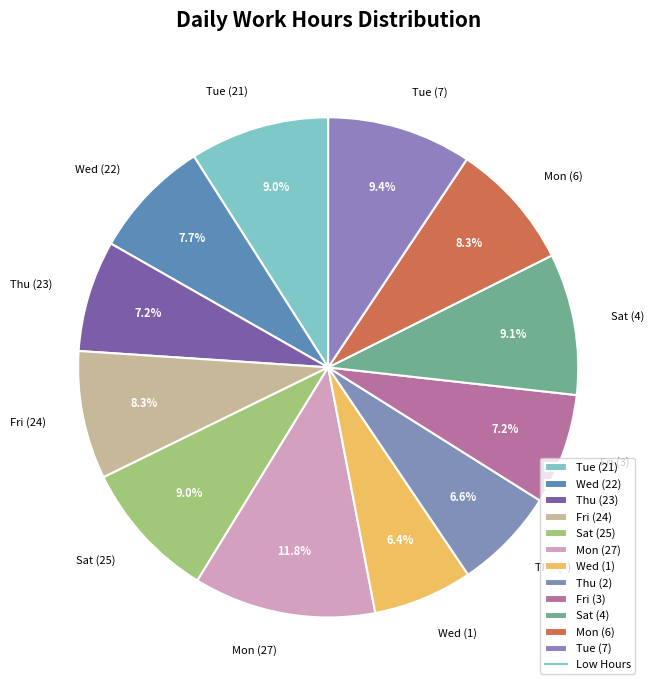

Approximately how many times larger is the value at Sat (4) compared to Tue (21)?

1.0